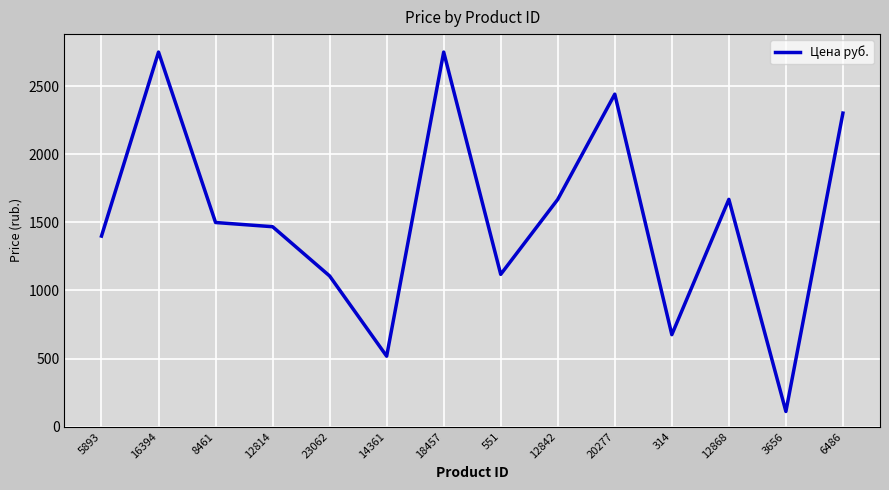

What is the change in value from 314 to 6486?

+1627.0